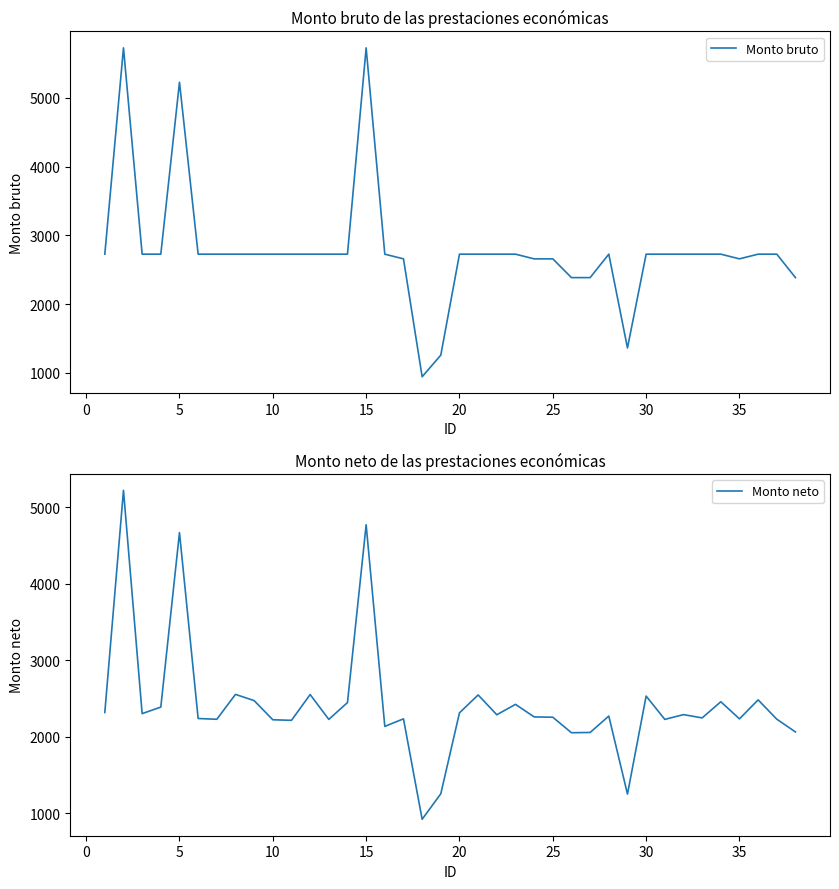

In Monto bruto, how many points are lower than both neighbors (excluding endpoints)?

3